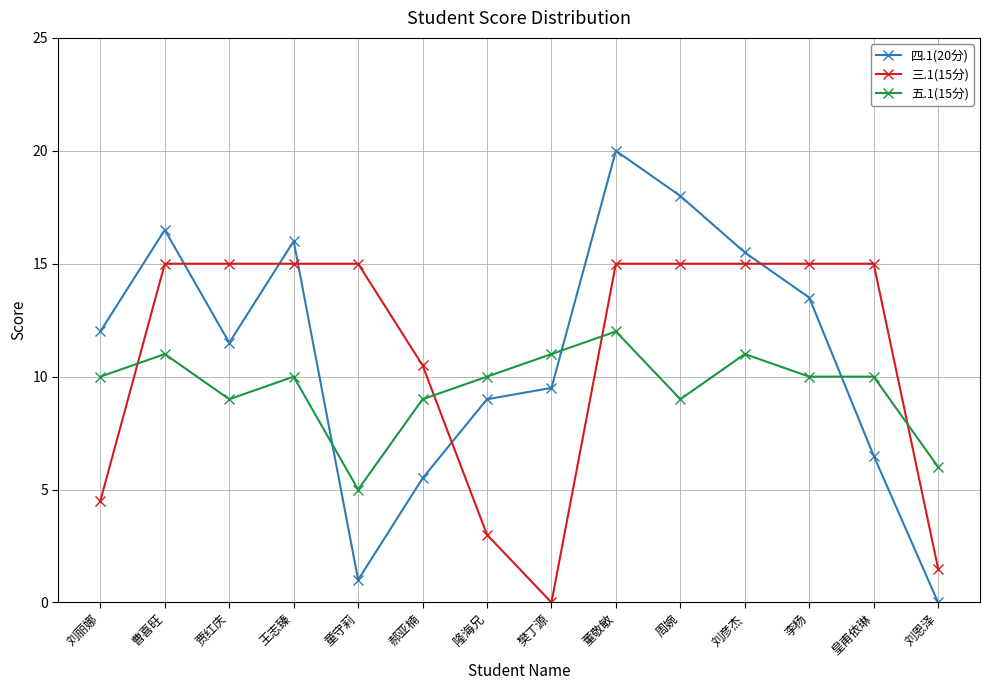

Reading left to right, extract all data points from this chart.

四.1(20分): 刘丽娜=12.0	曹喜旺=16.5	贾红庆=11.5	王志臻=16.0	童守莉=1.0	郝亚楠=5.5	隆海兄=9.0	樊丁源=9.5	董敬敏=20.0	周婉=18.0	刘彦杰=15.5	李杨=13.5	皇甫依琳=6.5	刘恩泽=0.0
三.1(15分): 刘丽娜=4.5	曹喜旺=15.0	贾红庆=15.0	王志臻=15.0	童守莉=15.0	郝亚楠=10.5	隆海兄=3.0	樊丁源=0.0	董敬敏=15.0	周婉=15.0	刘彦杰=15.0	李杨=15.0	皇甫依琳=15.0	刘恩泽=1.5
五.1(15分): 刘丽娜=10.0	曹喜旺=11.0	贾红庆=9.0	王志臻=10.0	童守莉=5.0	郝亚楠=9.0	隆海兄=10.0	樊丁源=11.0	董敬敏=12.0	周婉=9.0	刘彦杰=11.0	李杨=10.0	皇甫依琳=10.0	刘恩泽=6.0